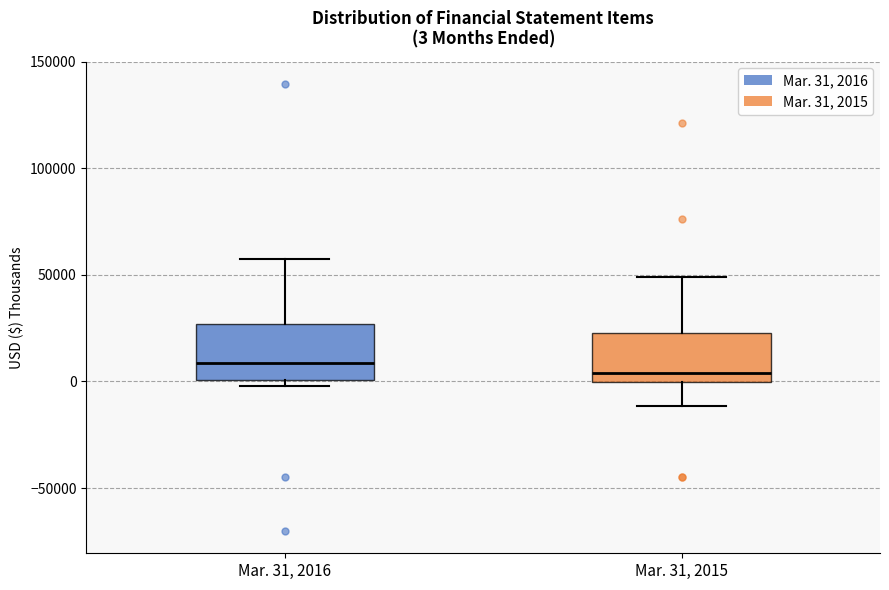

Which box's median line is the lowest?

Mar. 31, 2015